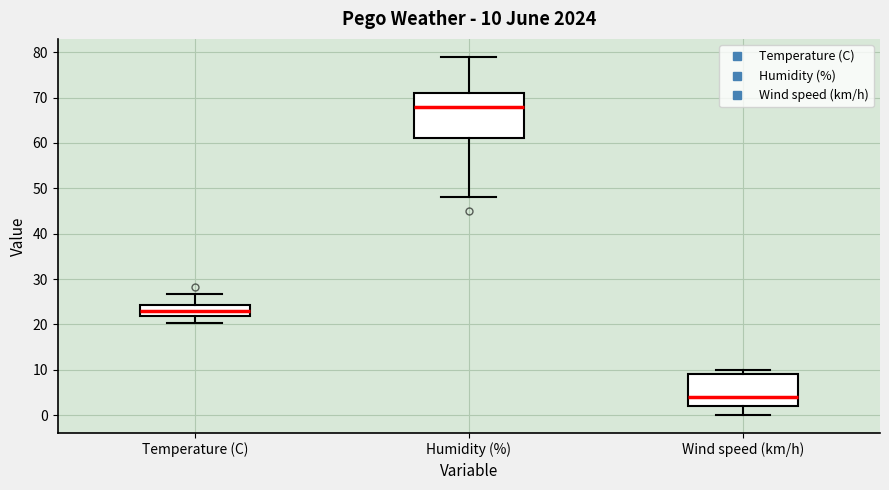

Which box is the tallest, from its lower edge to its upper edge?

Humidity (%)